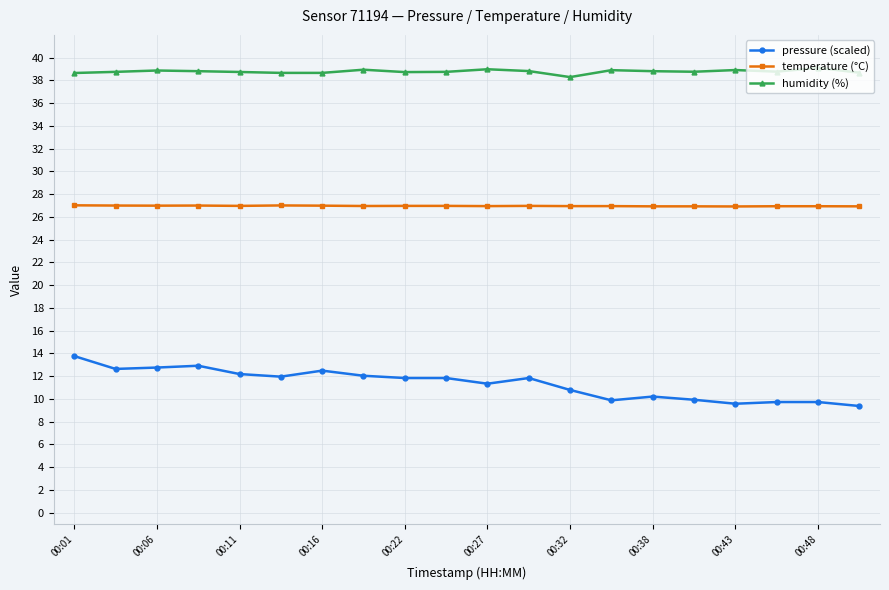

What is the sum of all temperature (°C) values?

539.3